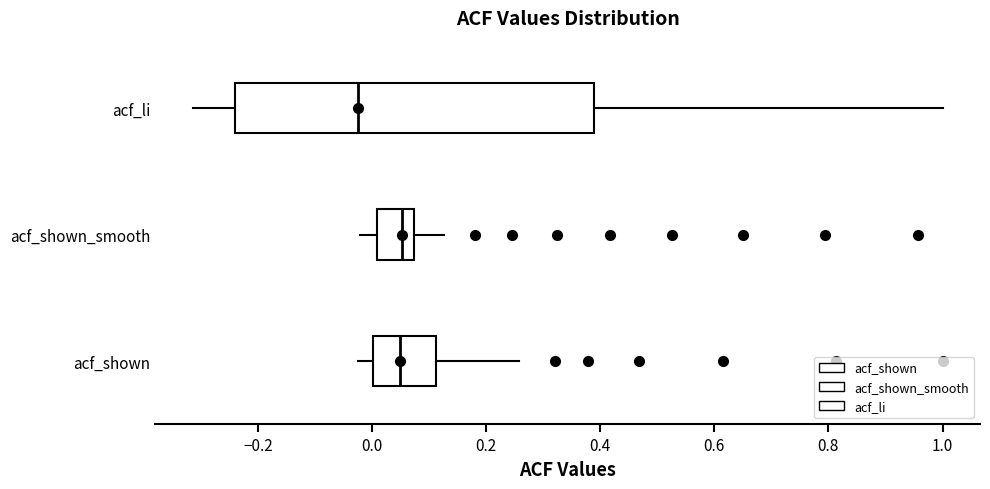

Reading bottom to top, read every box against the x-axis: the position of its median line, the range the box covers, and the ends of its whiskers. The values are not printed on the chart, so give them approximately, as read against the axis.

acf_shown: median 0.06, box 0.00 to 0.12, whiskers -0.02 to 0.26
acf_shown_smooth: median 0.06, box 0.00 to 0.08, whiskers -0.02 to 0.12
acf_li: median -0.02, box -0.24 to 0.38, whiskers -0.32 to 1.00